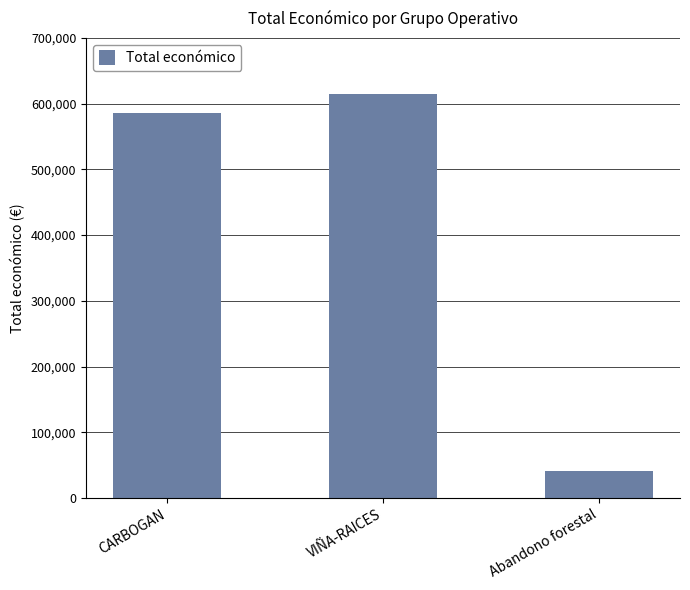

What is the average value?

413878